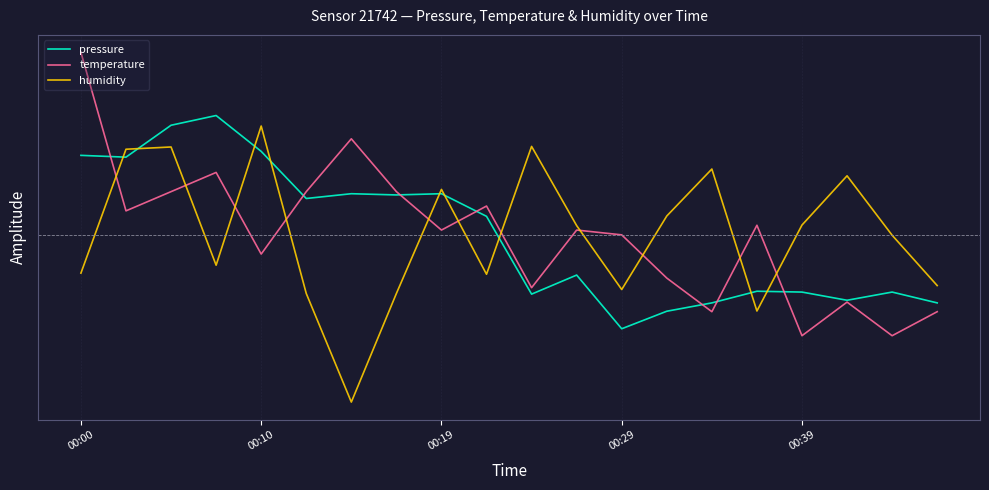

What is the value of the pressure point at the 4th from the left?

1.7